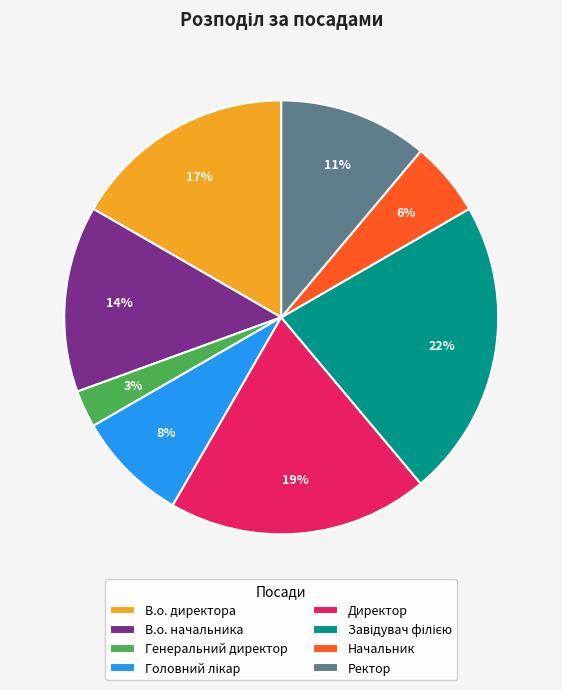

To the nearest percent, what percentage of the pie is Ректор?

11%